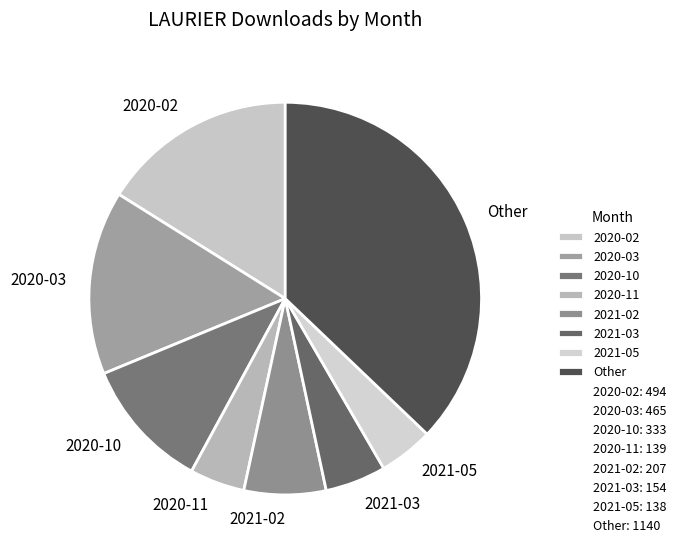

Is 2021-05 the majority of the pie?

No